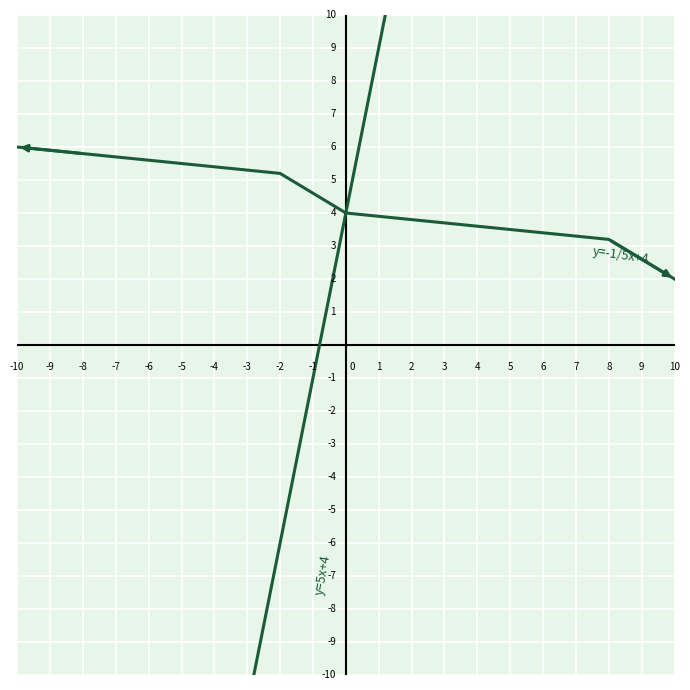

What is the sum of all y=5x+4 values?

44.0